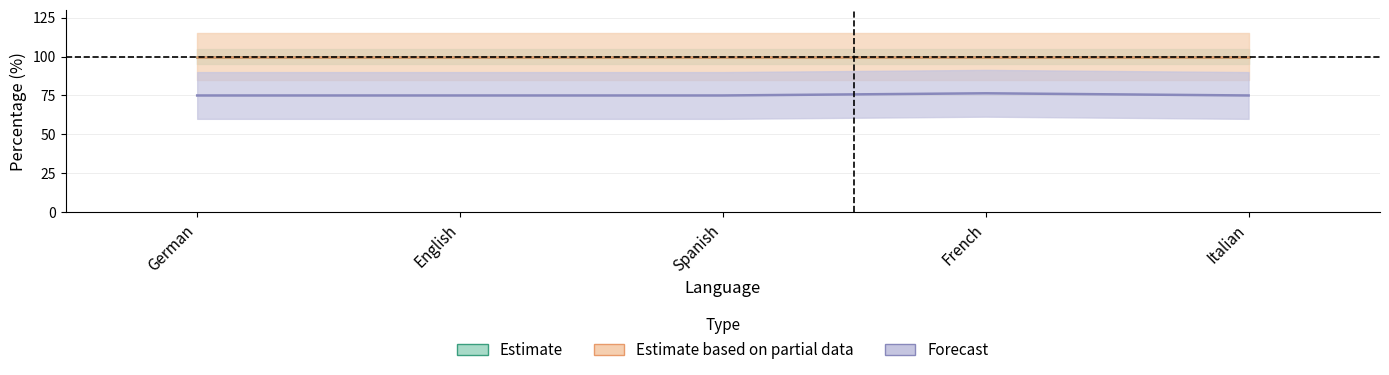

True or false: fuzzy_percent and approved_percent intersect in this chart.

False